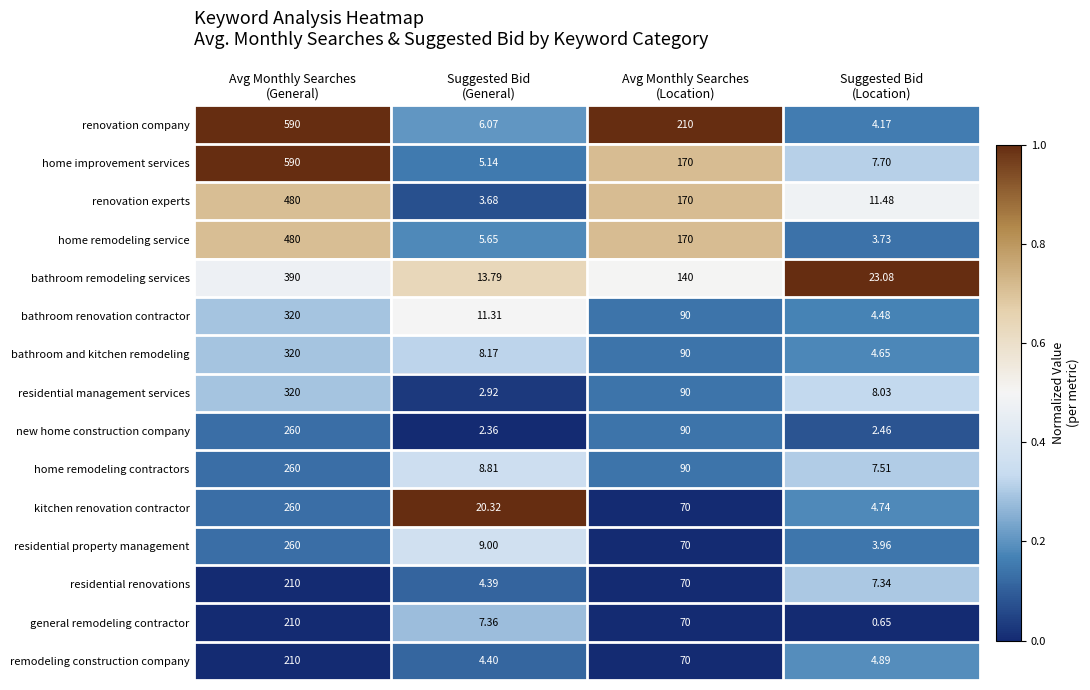

Count the number of categories in the chart.

4